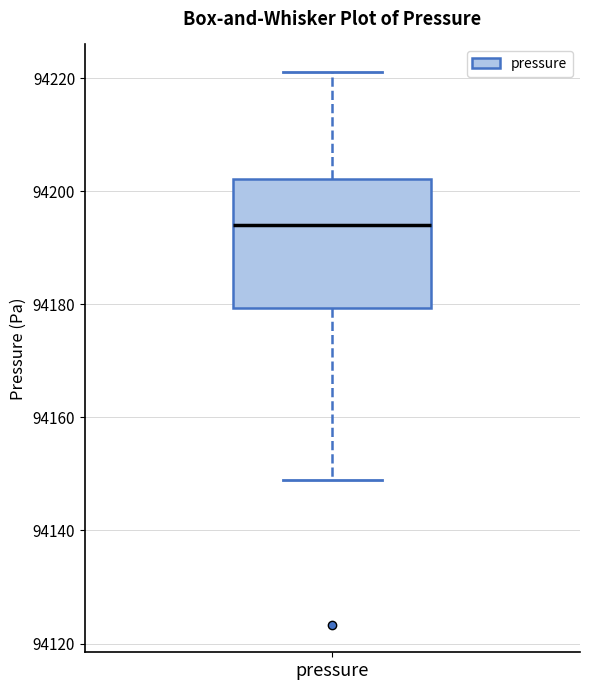

Read this box plot against the y-axis: the position of the median line, the range covered by the box, and the ends of both whiskers. The values are not printed on the chart, so give them approximately, as read against the axis.

median 94194, box 94180 to 94202, whiskers 94148 to 94222